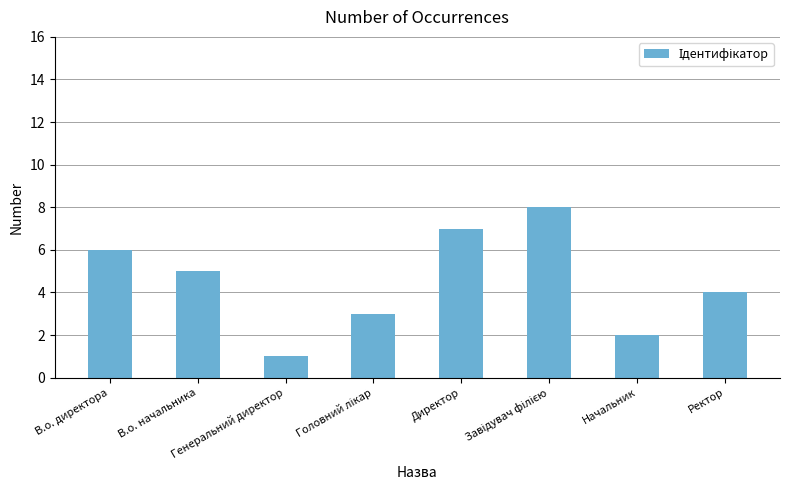

What is the difference between the maximum and second lowest values?

6